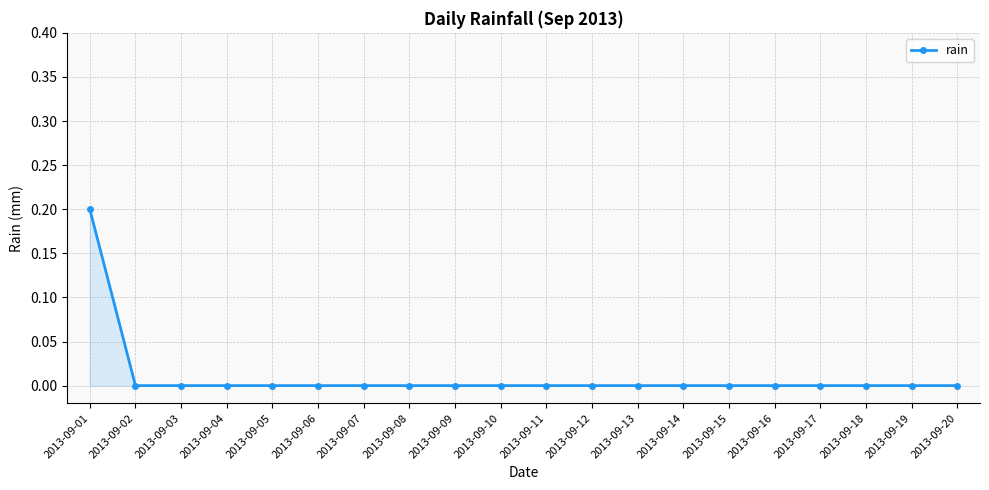

The value at 2013-09-08 is -0.1. True or false?

False